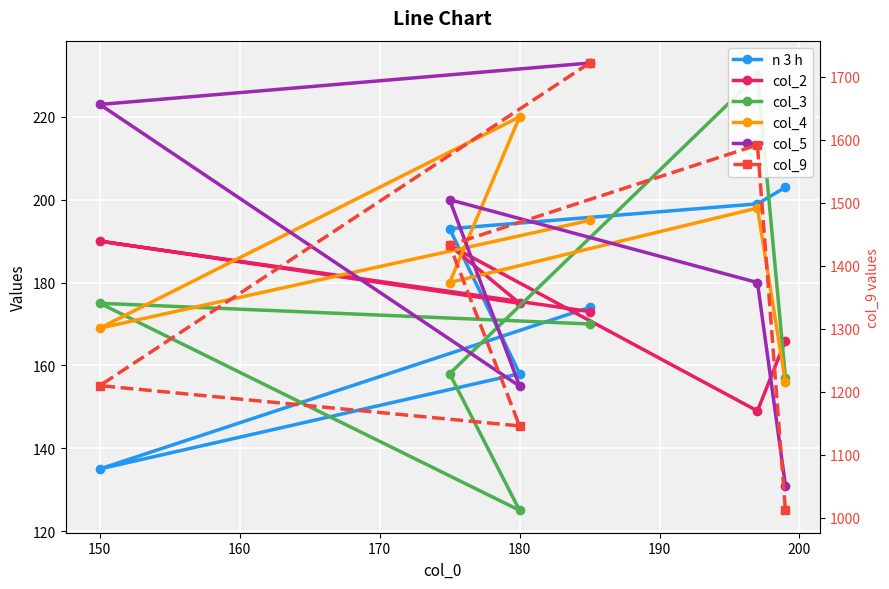

Which series ends up on top after the final intersection of col_5 and col_4?

col_4